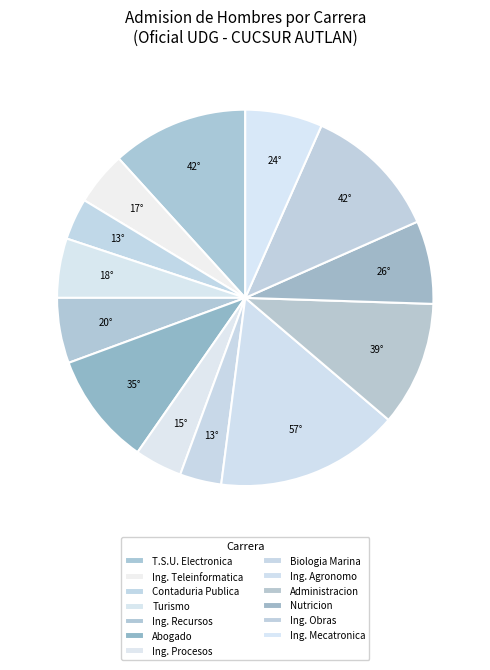

How many slices are in this pie chart?

13